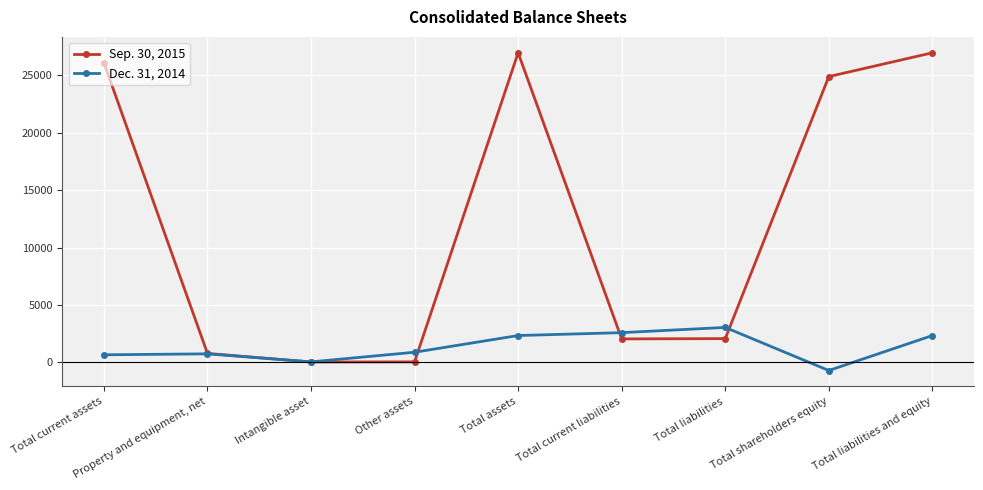

Which series ends up on top after the final intersection of Sep. 30, 2015 and Dec. 31, 2014?

Sep. 30, 2015